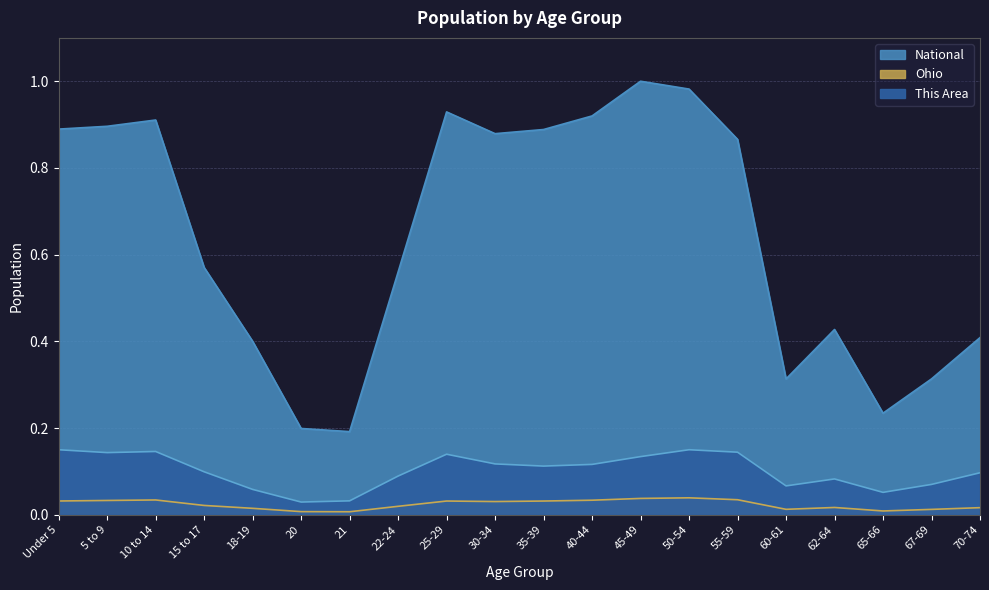

True or false: This Area and Ohio cross at least once.

False